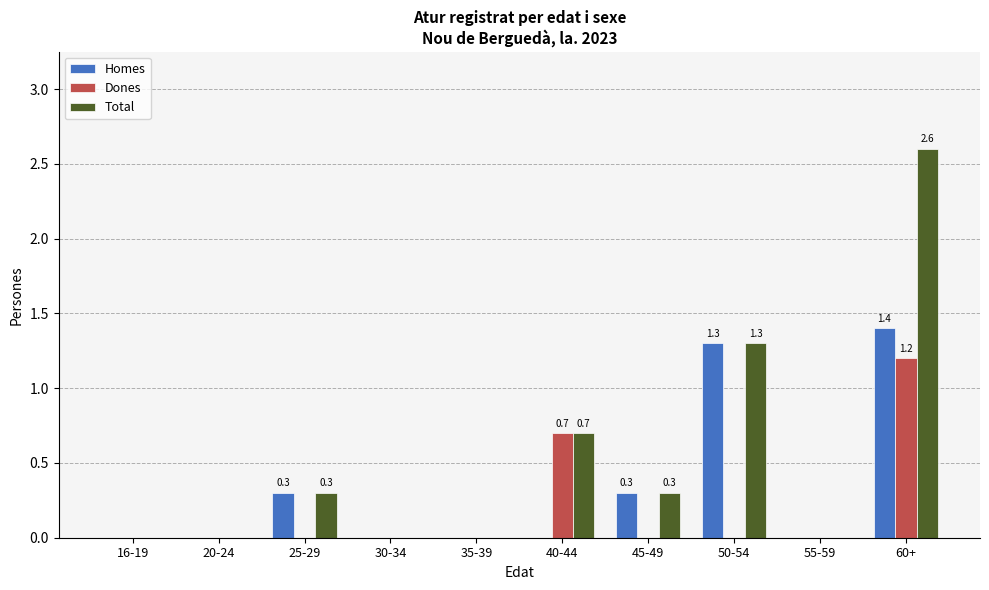

At which category is the sum across all series the highest?

60+